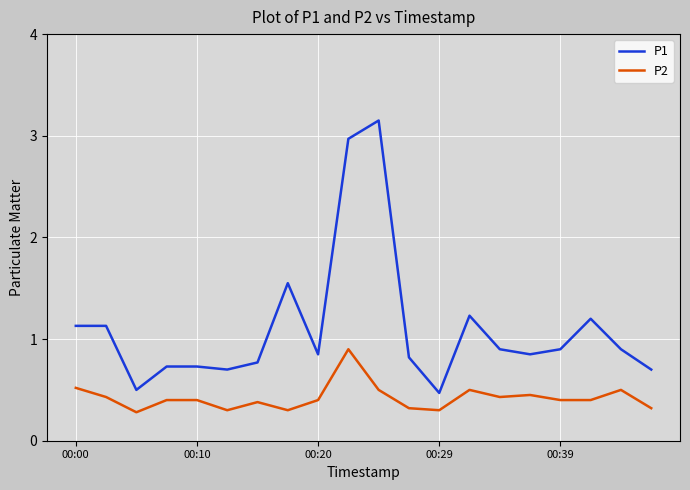

Which series has the largest range (max minus min)?

P1